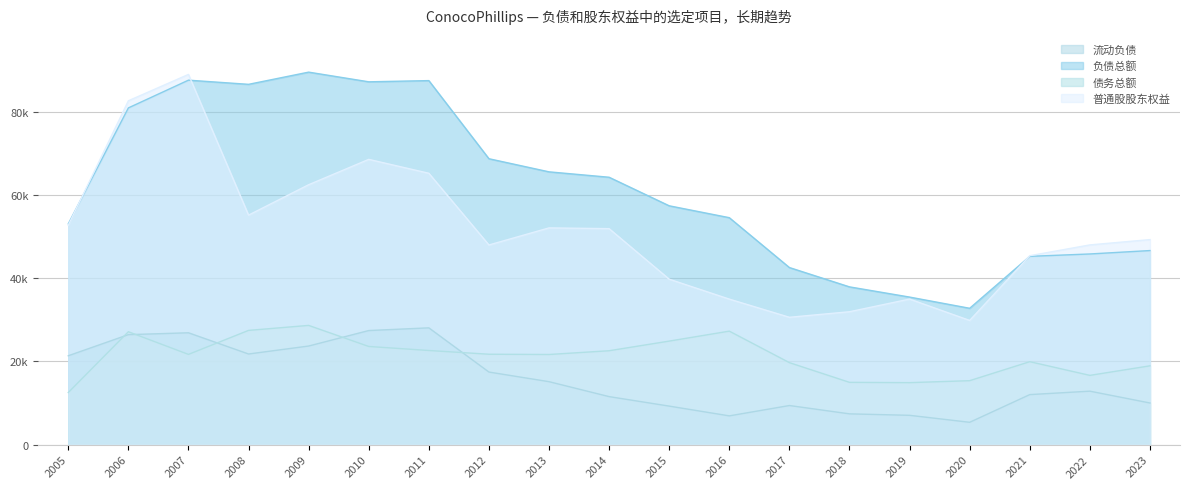

At which label is 流动负债 closest to 16717?

2012